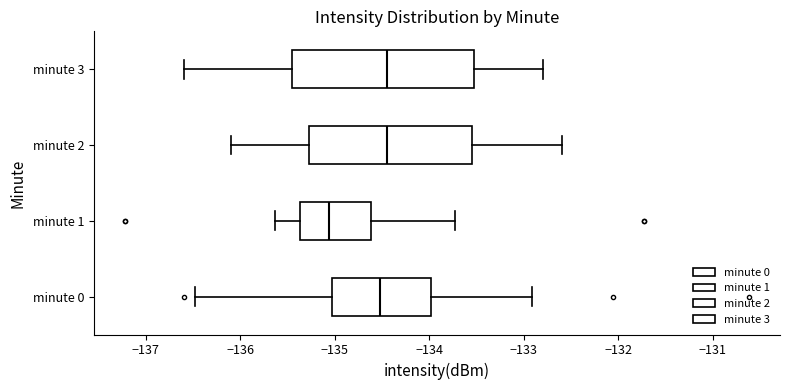

Reading bottom to top, read every box against the x-axis: the position of its median line, the range the box covers, and the ends of its whiskers. The values are not printed on the chart, so give them approximately, as read against the axis.

minute 0: median -134.5, box -135.0 to -134.0, whiskers -136.5 to -132.9
minute 1: median -135.1, box -135.4 to -134.6, whiskers -135.6 to -133.7
minute 2: median -134.4, box -135.3 to -133.5, whiskers -136.1 to -132.6
minute 3: median -134.4, box -135.4 to -133.5, whiskers -136.6 to -132.8